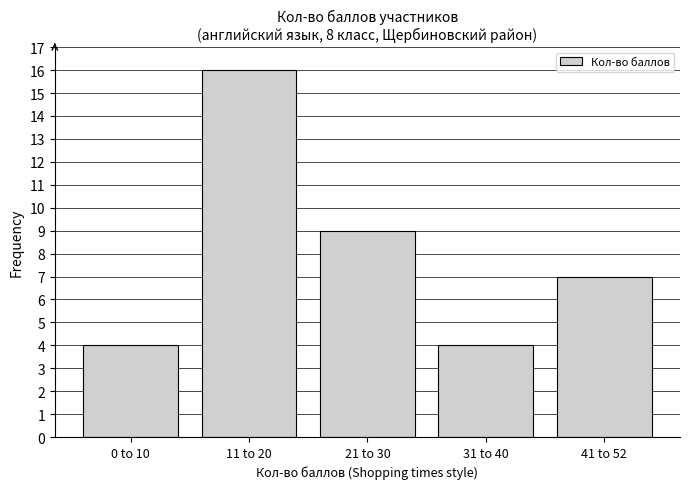

Reading left to right, list all the values displayed in this chart.

4	16	9	4	7